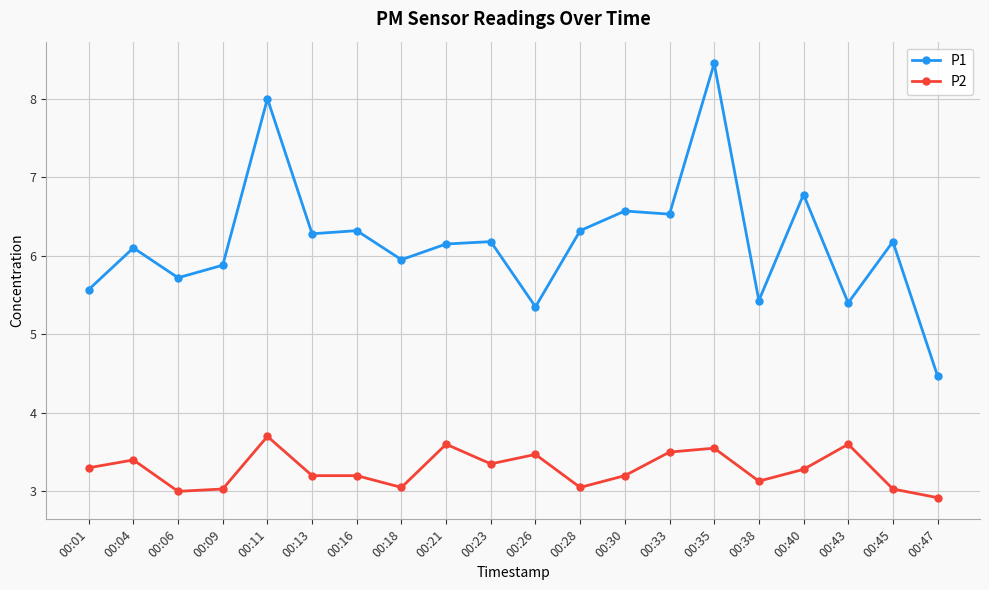

The value of P2 at 00:28 is 3.0. True or false?

True